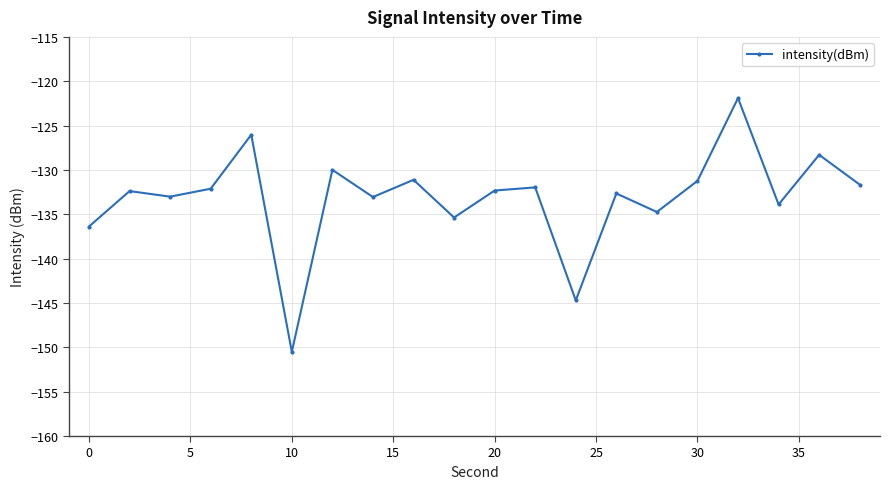

What is the greatest value displayed?

-121.9